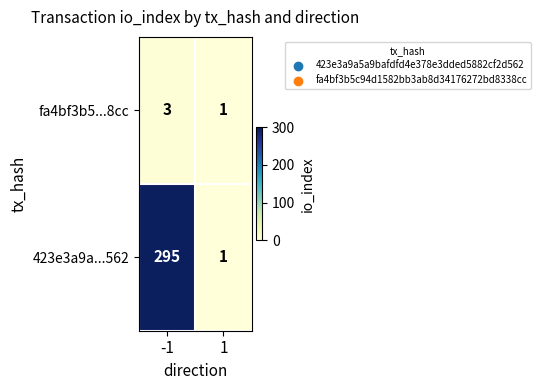

True or false: fa4bf3b5...8cc has a value of 1 at 1.

True